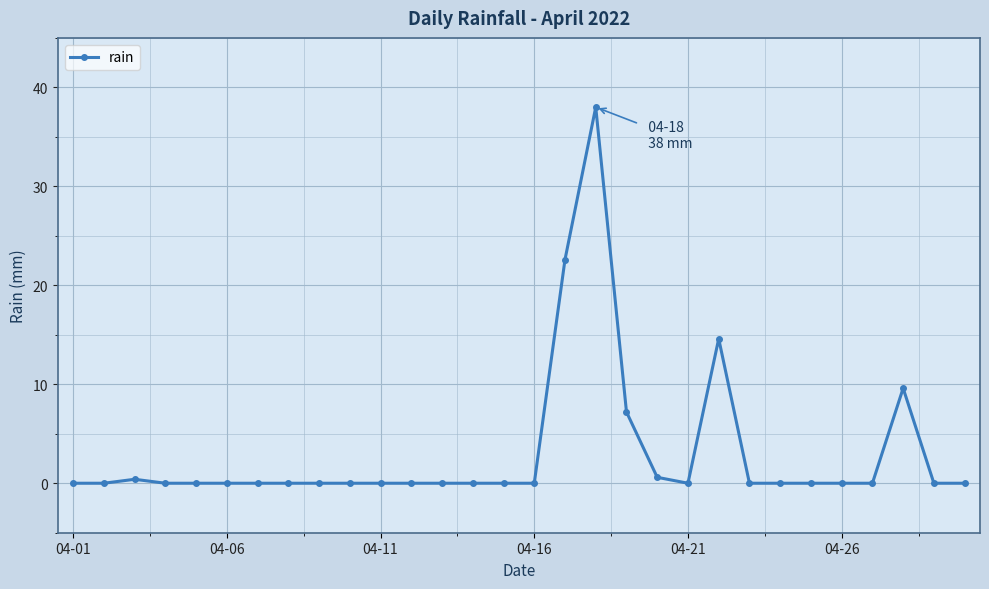

What is the greatest value displayed?

38.0